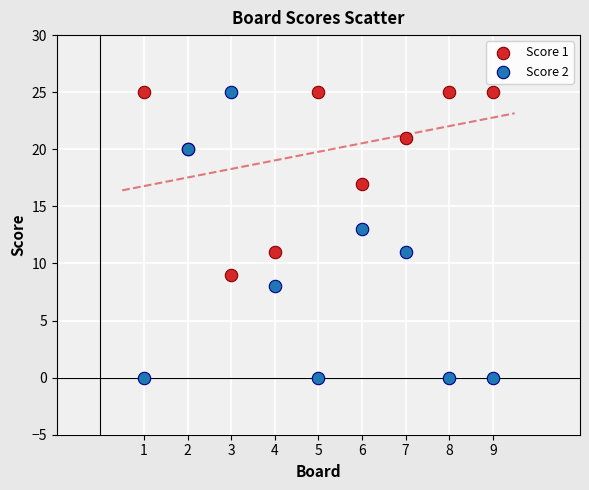

What is the X range (max minus min) for the scatter plot?

8